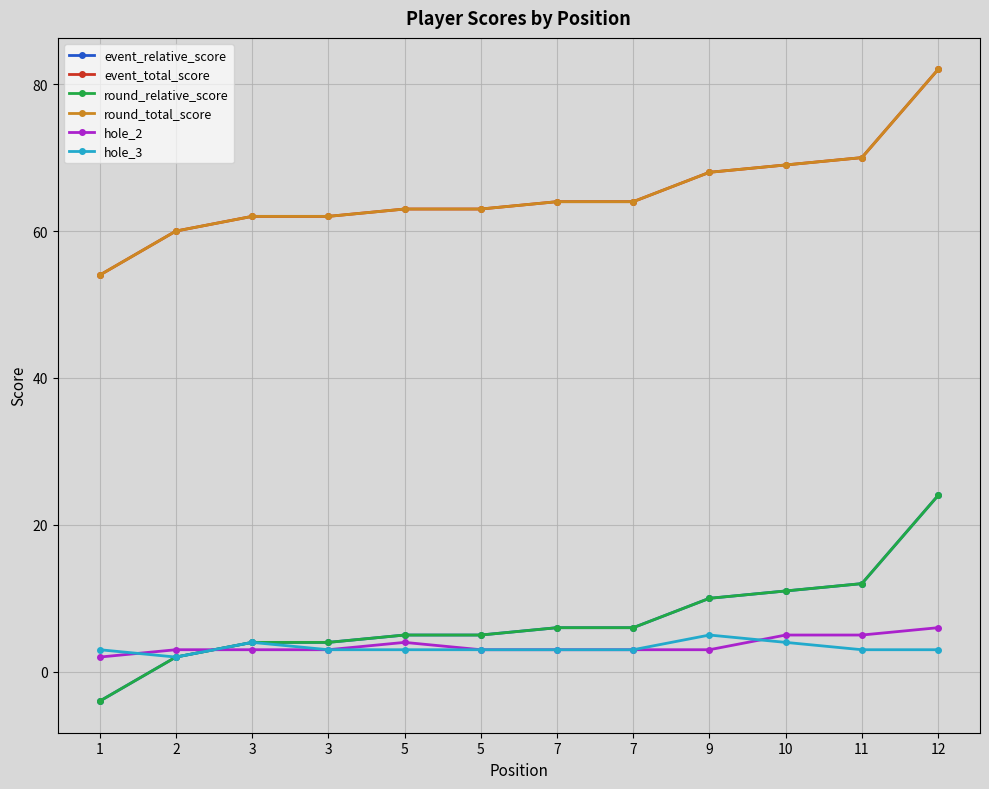

What is the difference between the round_relative_score values at 7 and 12?

18